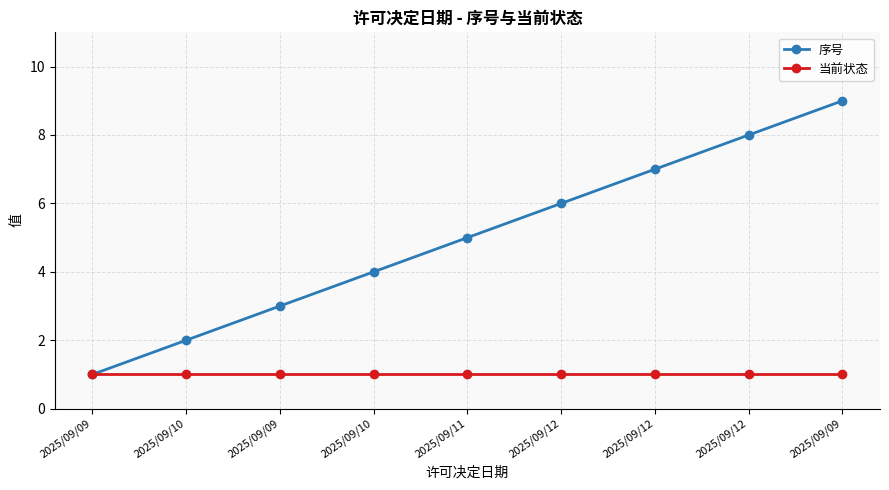

How many lines are shown in the chart?

2